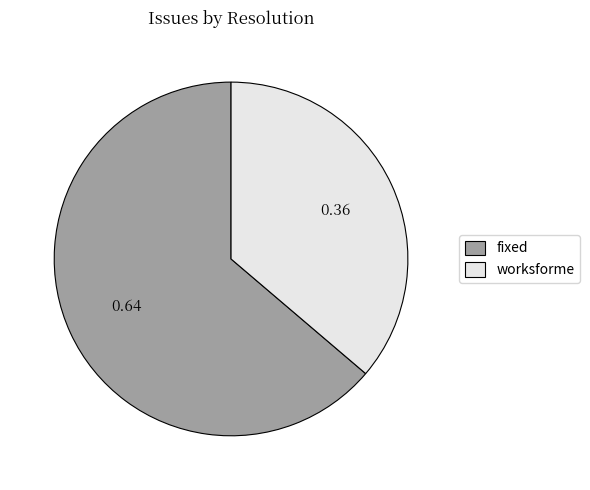

Combined, do fixed and worksforme account for over 50%?

Yes